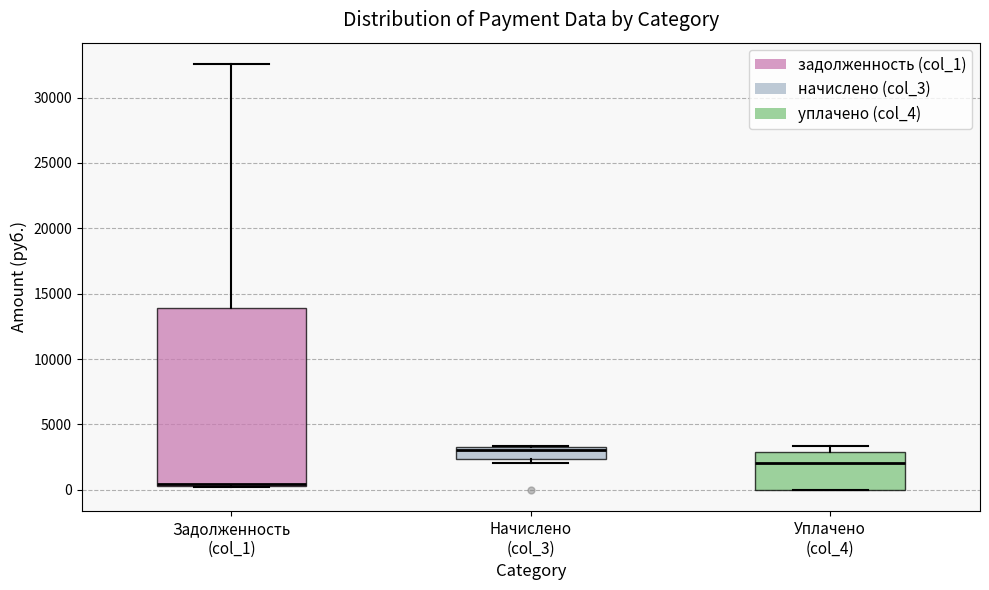

Where is the lower edge of the box for Начислено (col_3) on the y-axis? The values are not printed on the chart, so give them approximately, as read against the axis.

2500